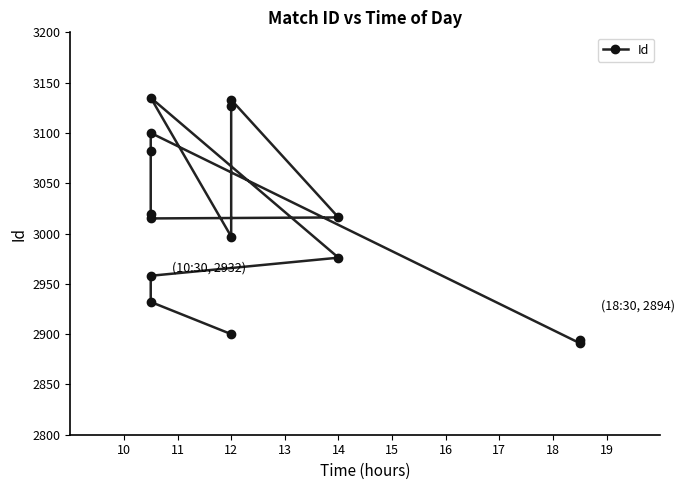

What is the average value?

3012